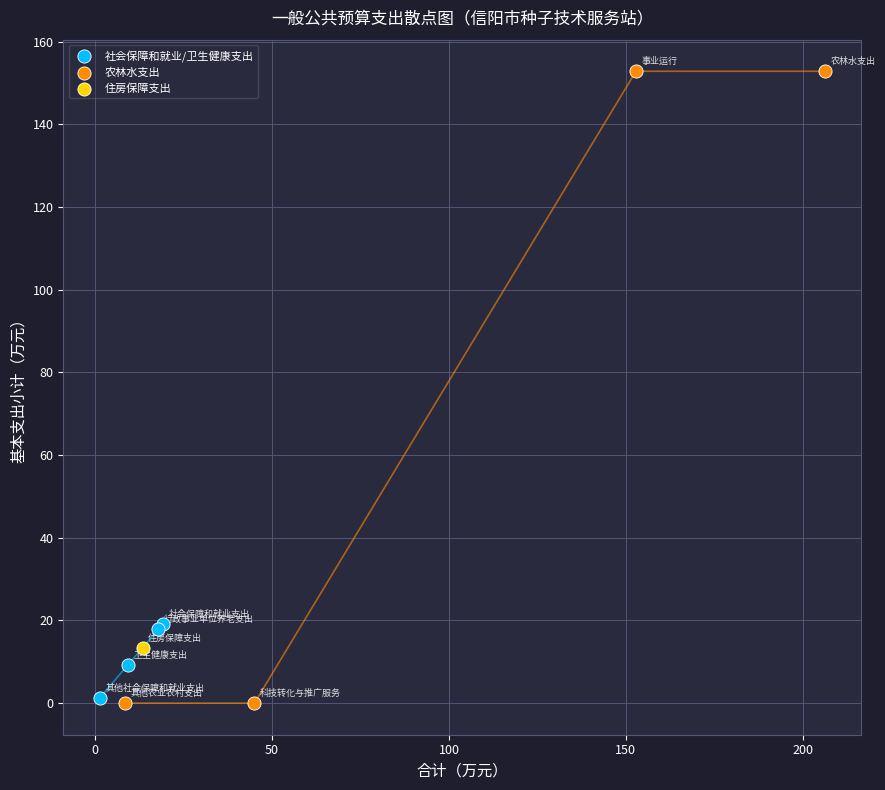

What are all the series names shown in the legend?

社会保障和就业/卫生健康支出, 农林水支出, 住房保障支出